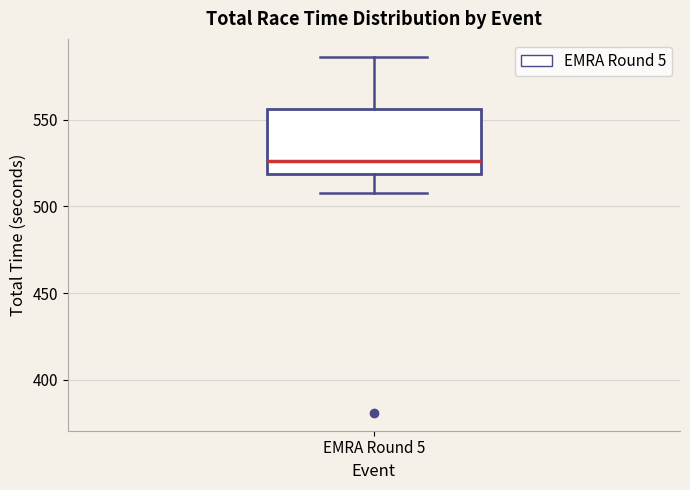

Transcribe this box plot: give where the median line is, the range the box spans, and where the two whiskers end, as read against the y-axis. The values are not printed on the chart, so give them approximately, as read against the axis.

median 525, box 520 to 555, whiskers 510 to 585